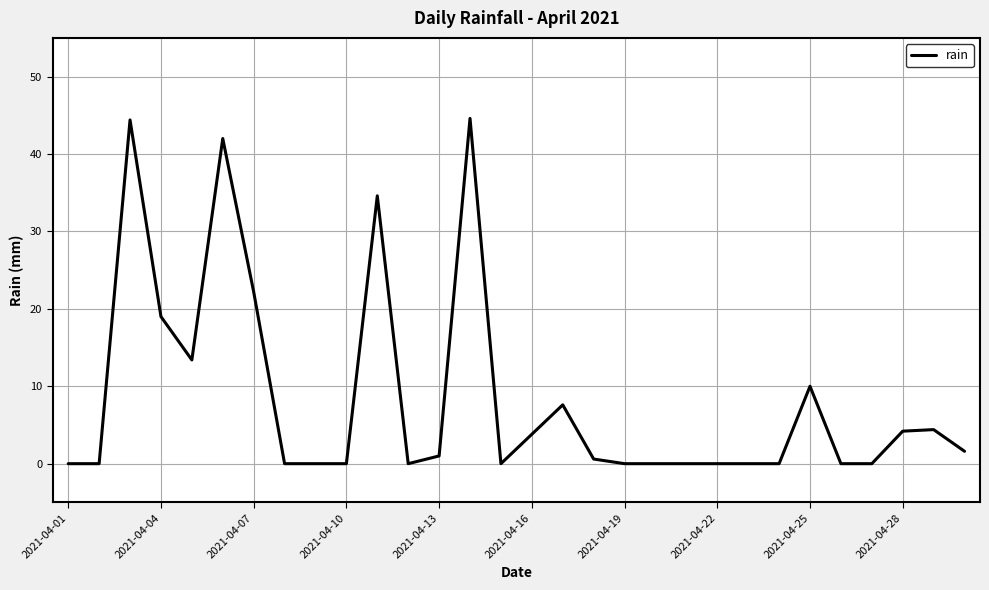

What is the difference between the maximum and minimum values?

44.6